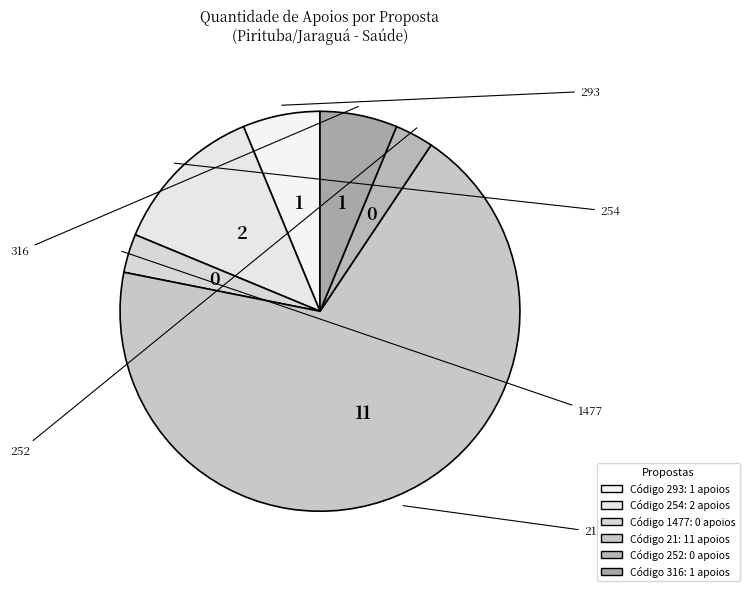

Which slice is the largest?

21